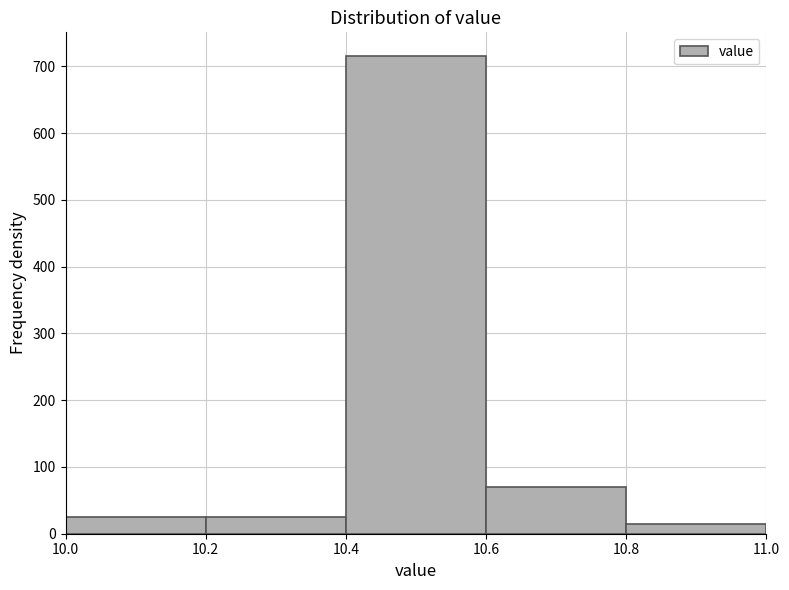

Reading left to right, list every bar in this chart as the range it spans on the x-axis followed by its height. The values are not printed on the chart, so give them approximately, as read against the axis.

10.0 to 10.2: 30
10.2 to 10.4: 30
10.4 to 10.6: 720
10.6 to 10.8: 70
10.8 to 11.0: 20